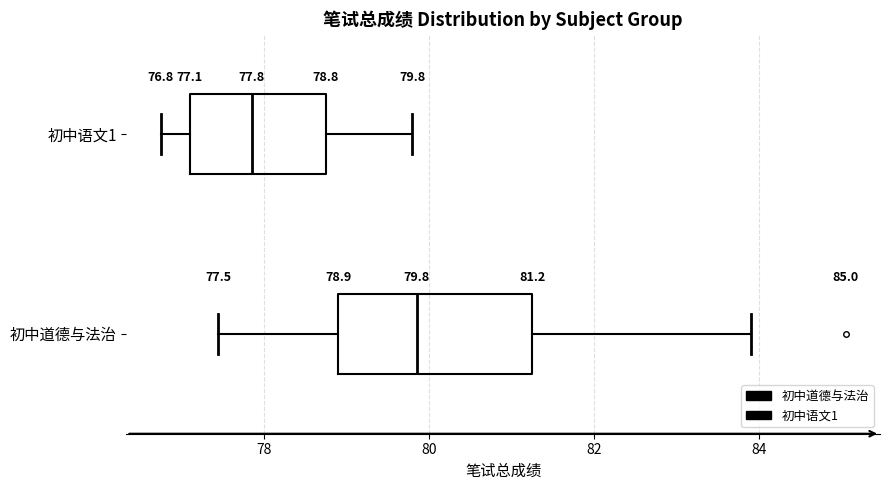

Which box is the widest, from its left edge to its right edge?

初中道德与法治